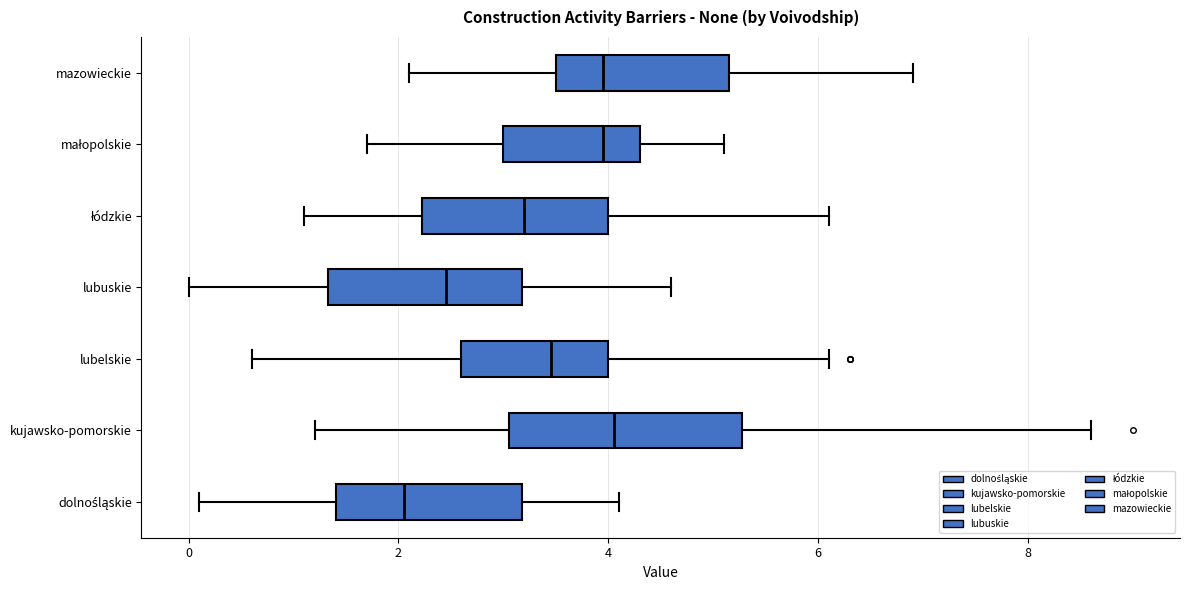

Reading bottom to top, transcribe this box plot: for each box, give where its median line is, the range the box spans, and where its two whiskers end, as read against the x-axis. The values are not printed on the chart, so give them approximately, as read against the axis.

dolnośląskie: median 2.0, box 1.4 to 3.2, whiskers 0.2 to 4.2
kujawsko-pomorskie: median 4.0, box 3.0 to 5.2, whiskers 1.2 to 8.6
lubelskie: median 3.4, box 2.6 to 4.0, whiskers 0.6 to 6.2
lubuskie: median 2.4, box 1.4 to 3.2, whiskers 0.0 to 4.6
łódzkie: median 3.2, box 2.2 to 4.0, whiskers 1.2 to 6.2
małopolskie: median 4.0, box 3.0 to 4.4, whiskers 1.8 to 5.2
mazowieckie: median 4.0, box 3.6 to 5.2, whiskers 2.2 to 7.0